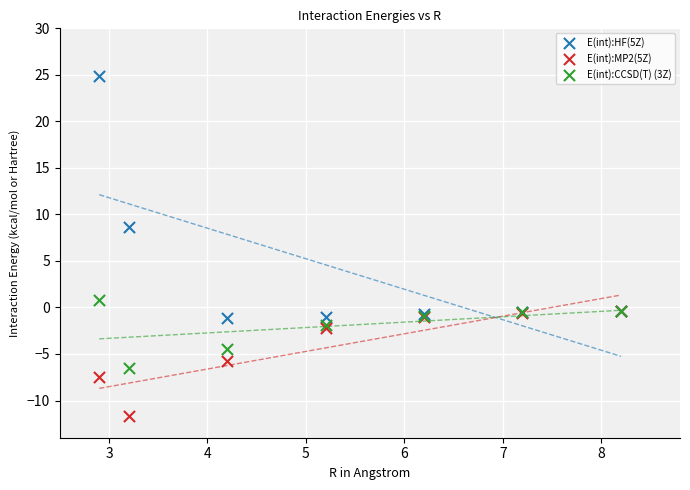

Which series has the widest spread of Y values?

E(int):HF(5Z)